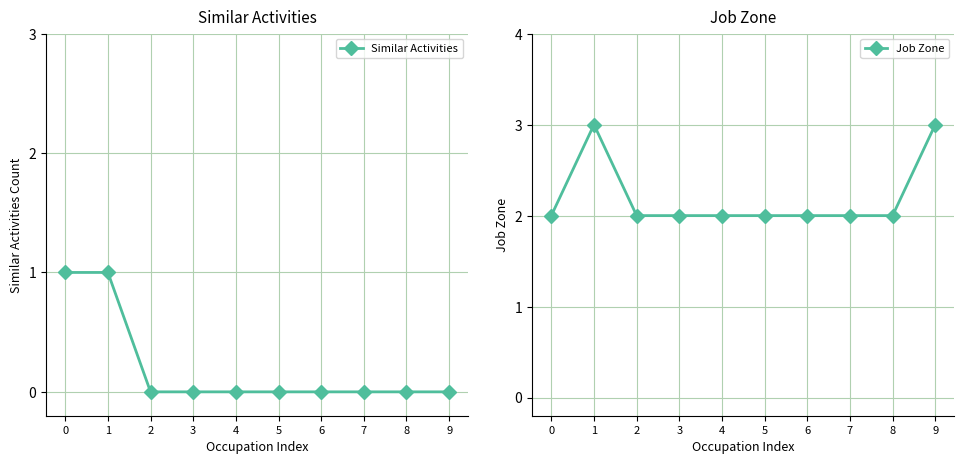

Which series has the largest total across all categories?

Job Zone